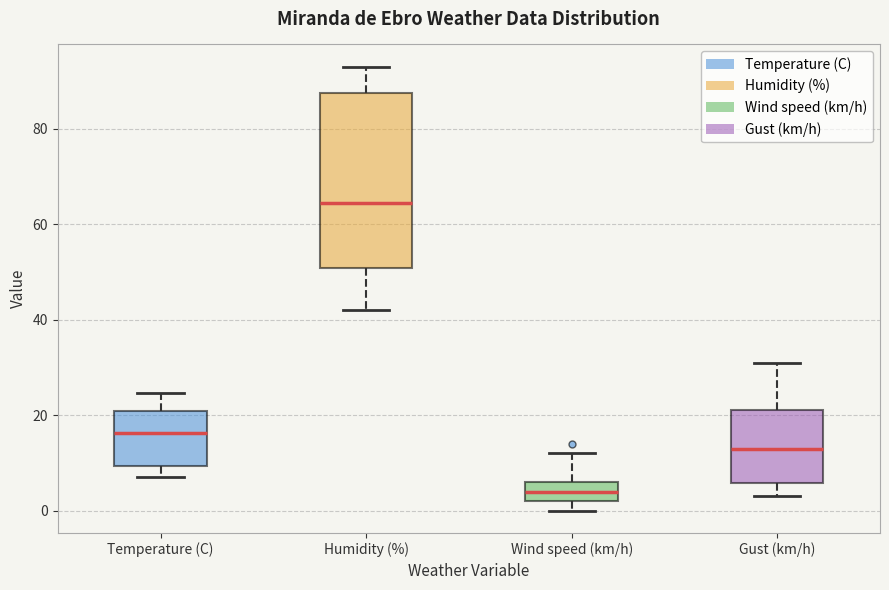

Reading left to right, transcribe this box plot: for each box, give where its median line is, the range the box spans, and where its two whiskers end, as read against the y-axis. The values are not printed on the chart, so give them approximately, as read against the axis.

Temperature (C): median 16, box 10 to 20, whiskers 8 to 24
Humidity (%): median 64, box 50 to 88, whiskers 42 to 94
Wind speed (km/h): median 4, box 2 to 6, whiskers 0 to 12
Gust (km/h): median 14, box 6 to 22, whiskers 4 to 32